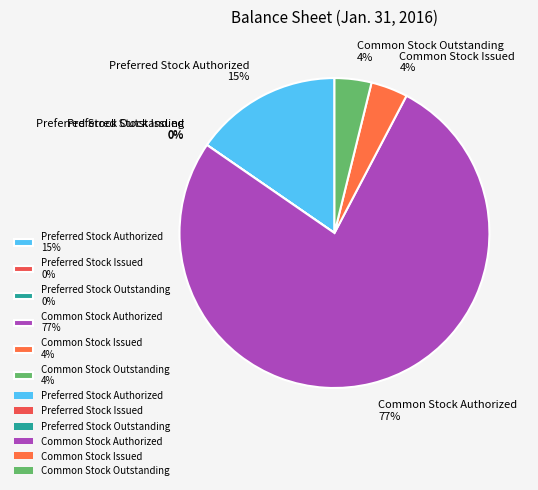

Which slice is the largest?

Common Stock Authorized